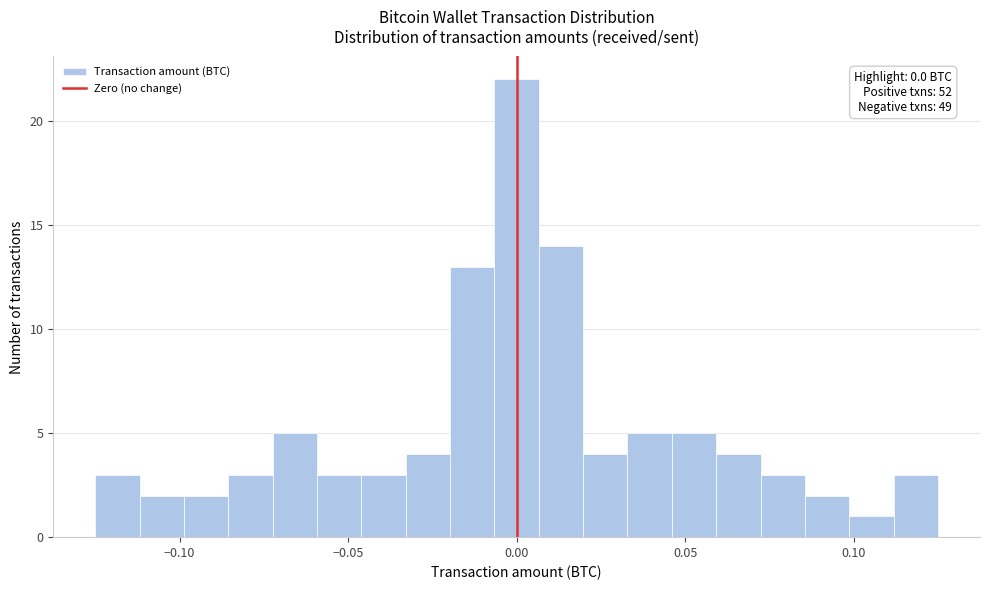

Read against the x-axis, roughly where is the centre of the tallest bar?

0.000